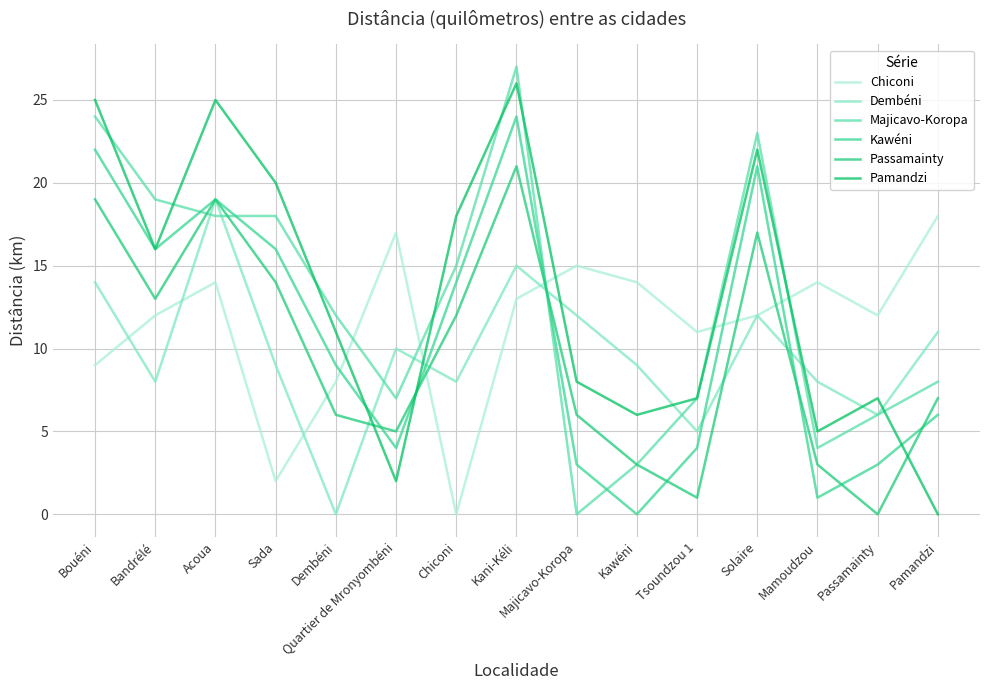

Where is the first local minimum for Pamandzi?

Bandrélé